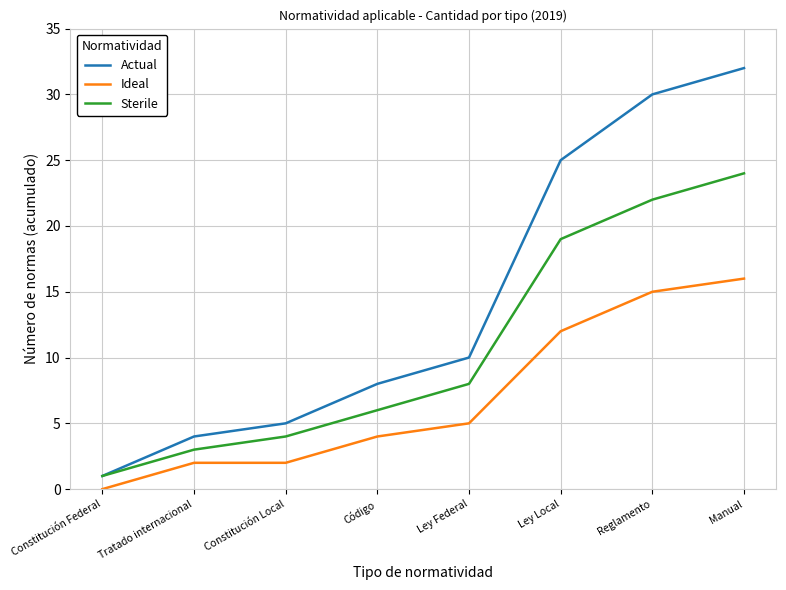

True or false: Ideal and Actual cross at least once.

False